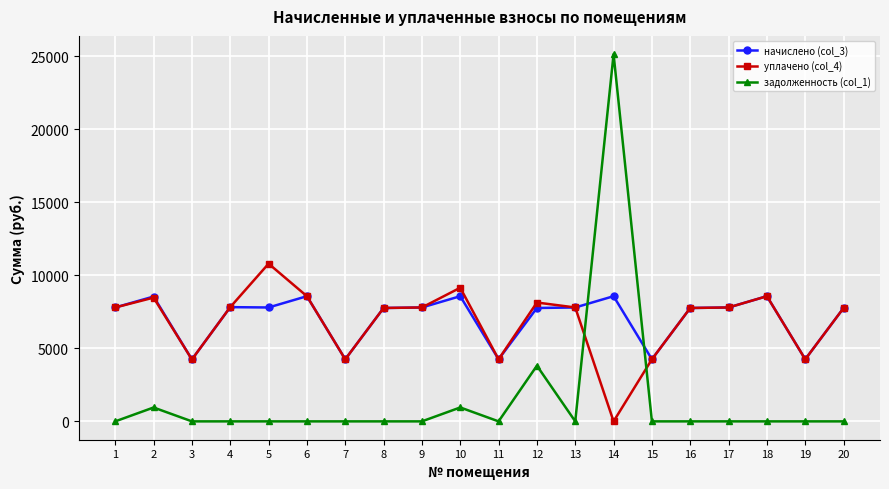

At which category does начислено (col_3) reach its first local peak?

2